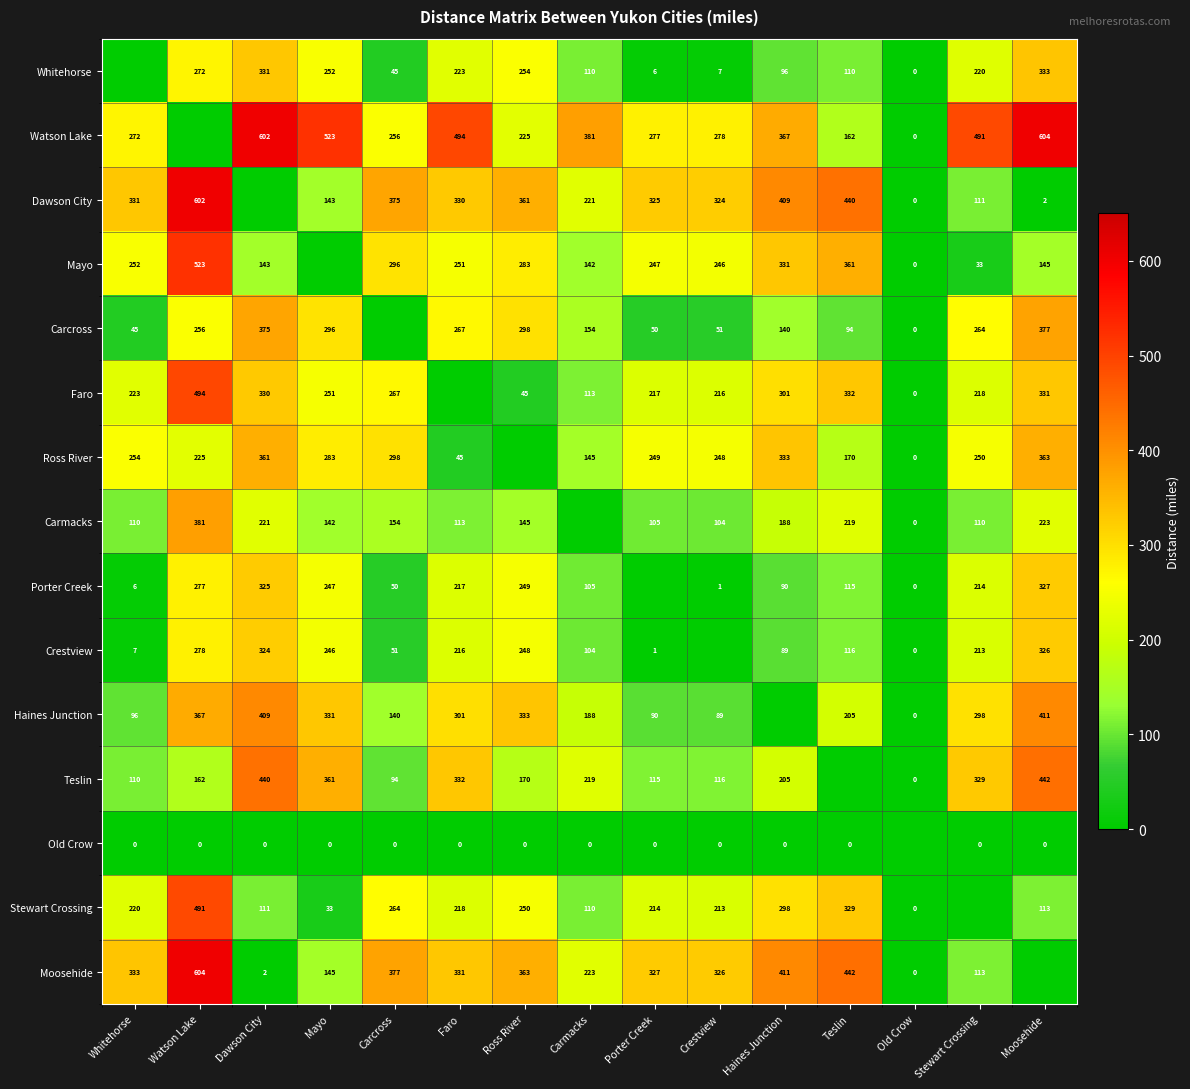

Is the value of Faro at Dawson City greater than the value of Porter Creek at Moosehide?

Yes